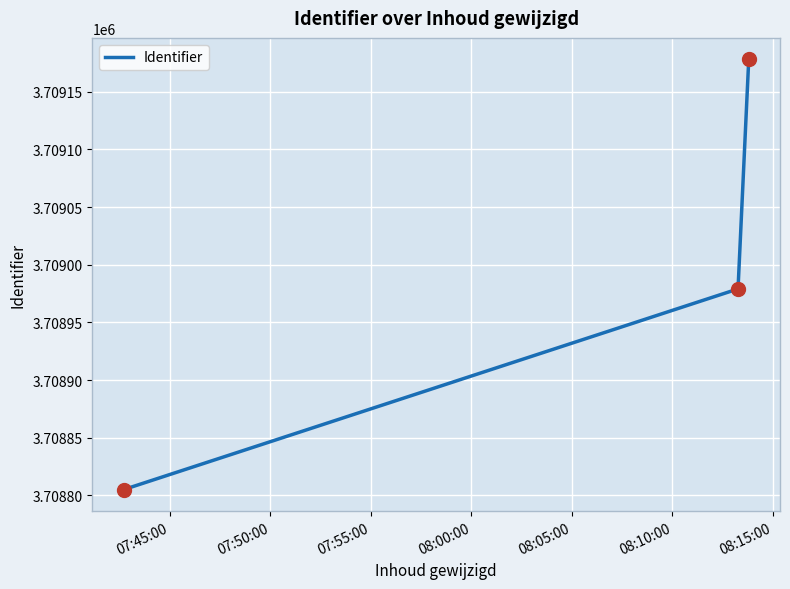

What is the maximum value shown in the chart?

3709178